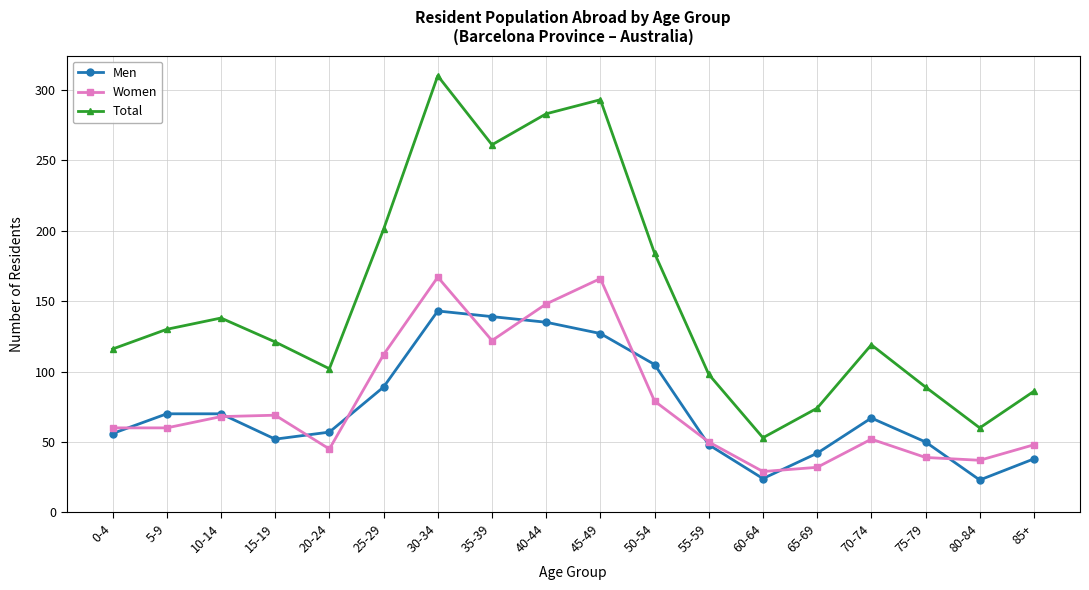

What is the label of the 15th point from the left?

70-74